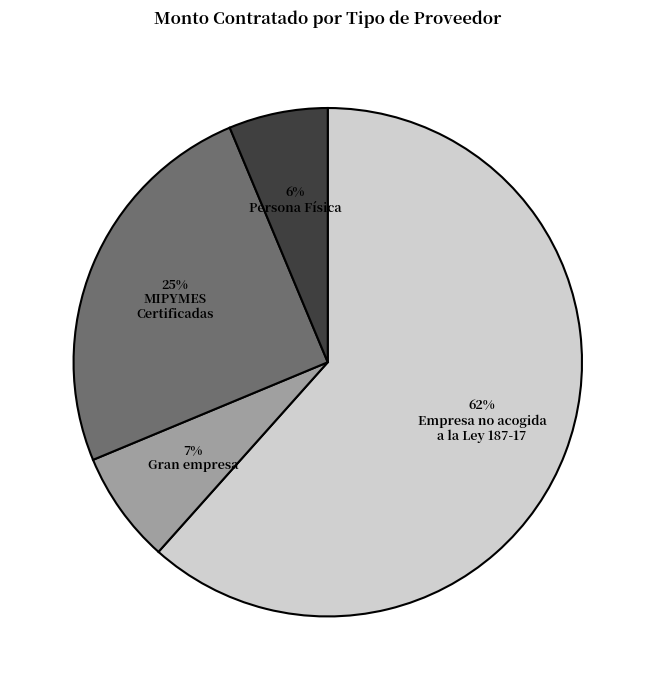

How many slices are in this pie chart?

4